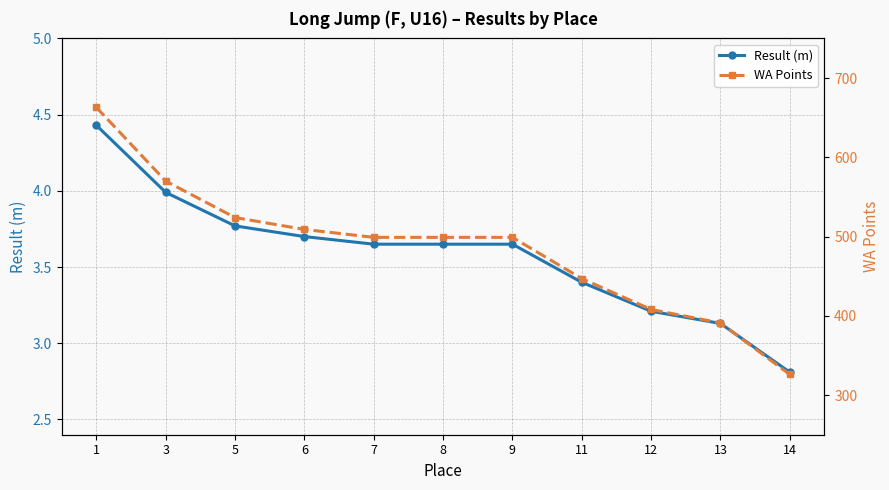

At which label is WA Points closest to 494?

7